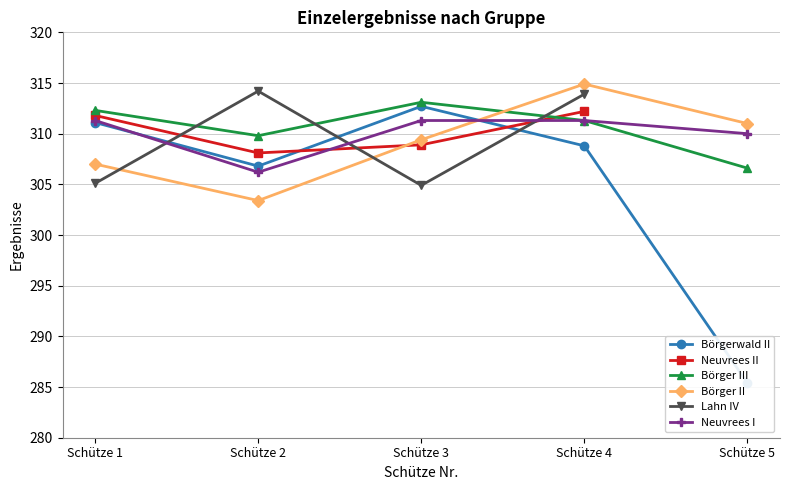

In Lahn IV, how many points are lower than both neighbors (excluding endpoints)?

1